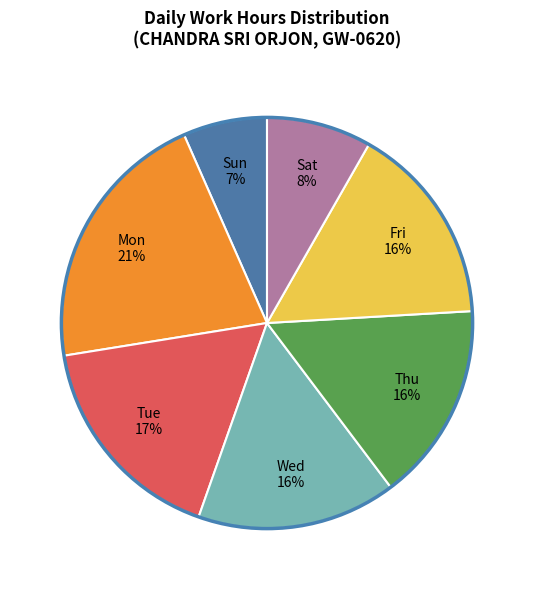

How many slices are in this pie chart?

7